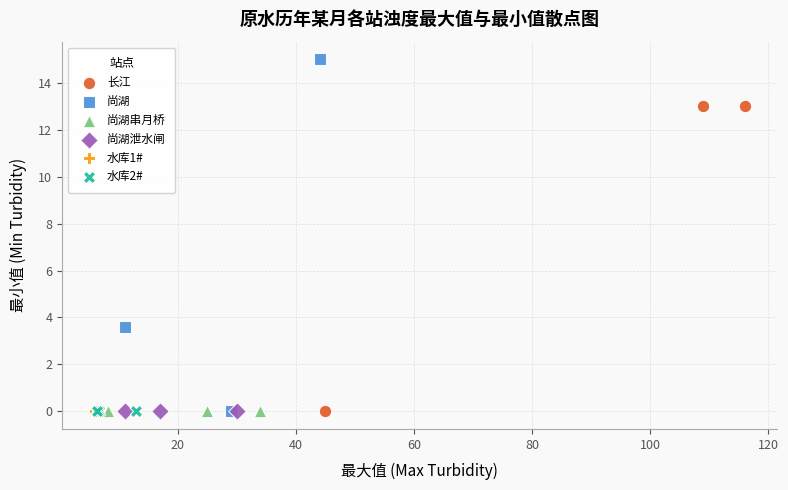

Which series contains the highest Y value?

尚湖